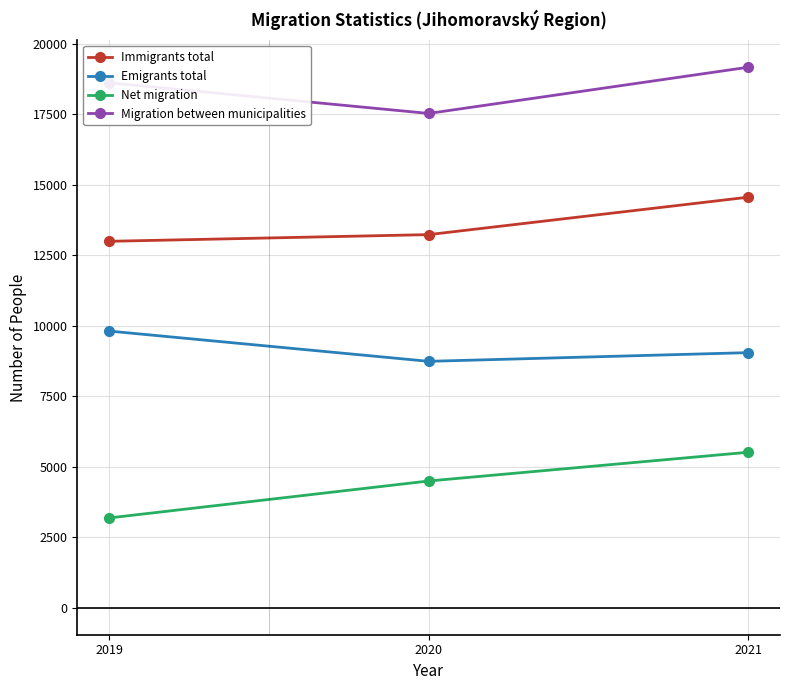

At which label is Emigrants total closest to 9274?

2021